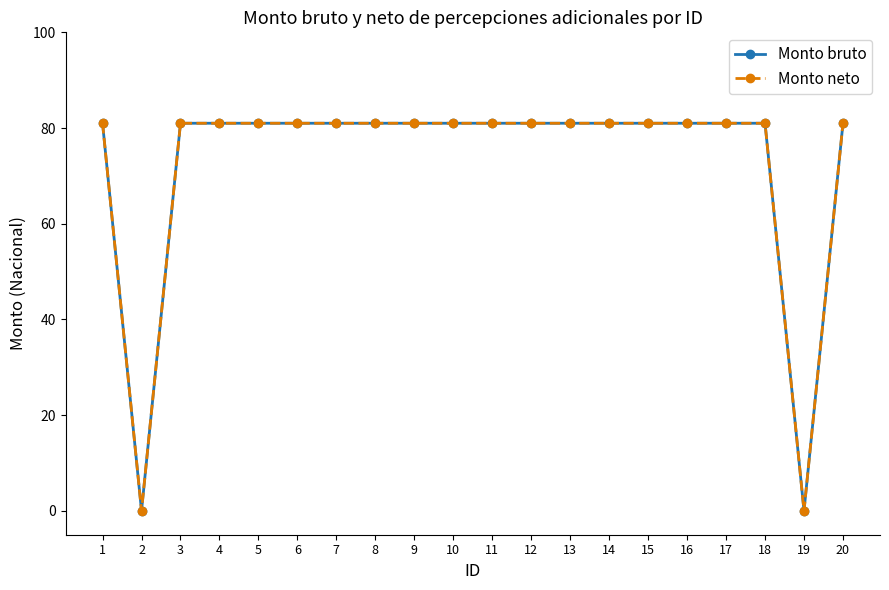

At which category does Monto neto reach its first local valley?

2